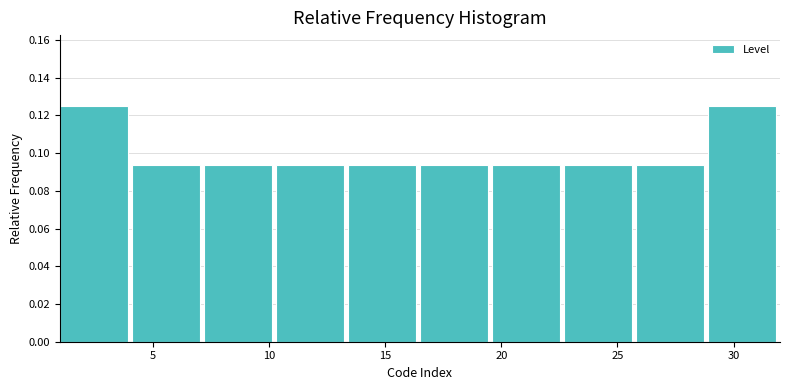

What is the height of the bar covering 28.9 to 32.0 on the x-axis? Neither the bar edges nor the heights are printed on the chart, so give them approximately, as read against the axes.

0.126